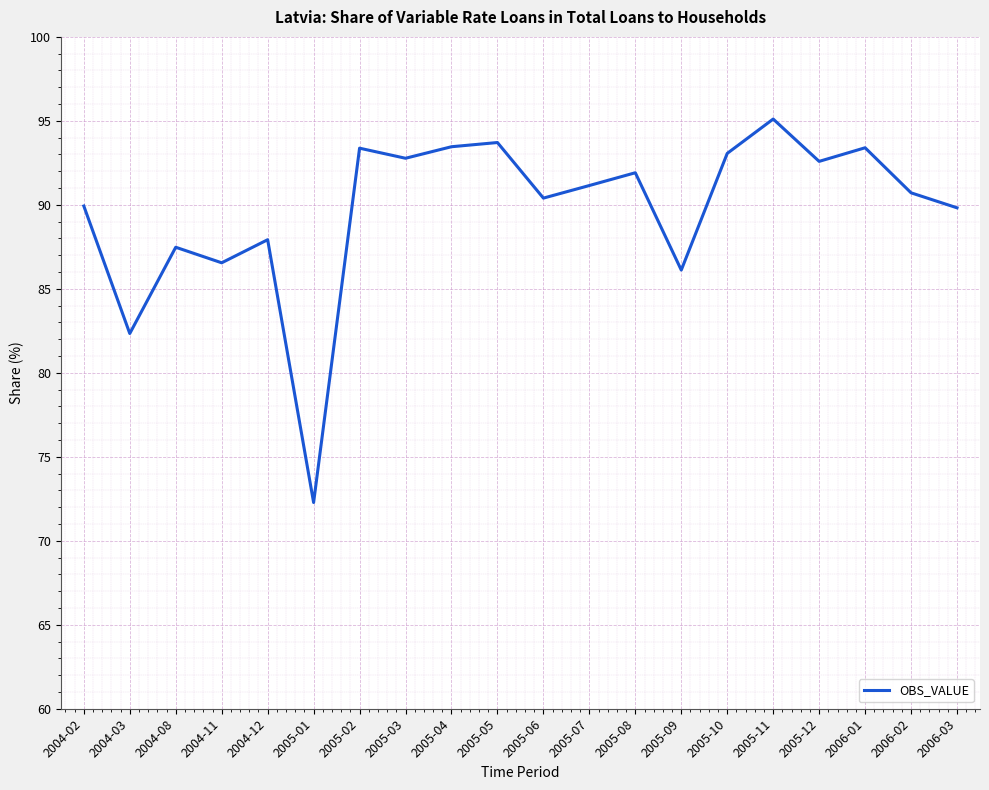

How many interior local valleys (lower than both neighbors) does the data have?

7